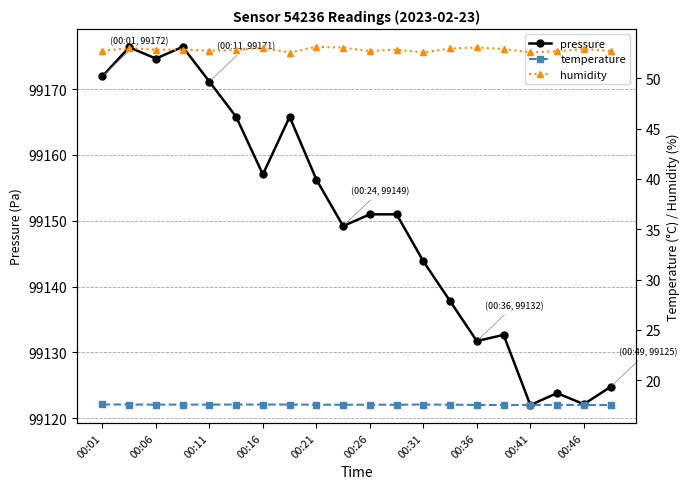

What are all the series names shown in the legend?

pressure, temperature, humidity